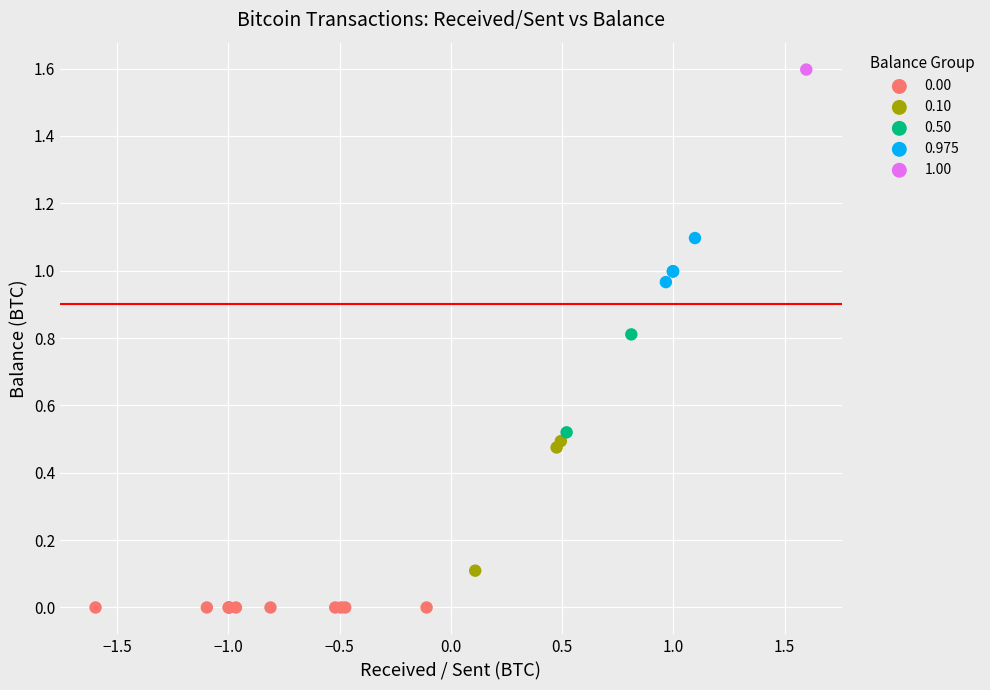

What are all the series names shown in the legend?

0.00, 0.10, 0.50, 0.975, 1.00